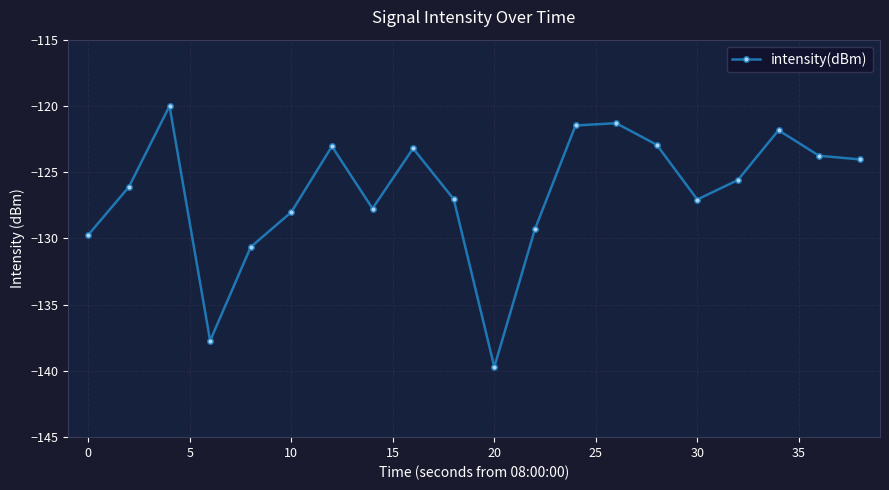

What is the smallest value displayed?

-139.7